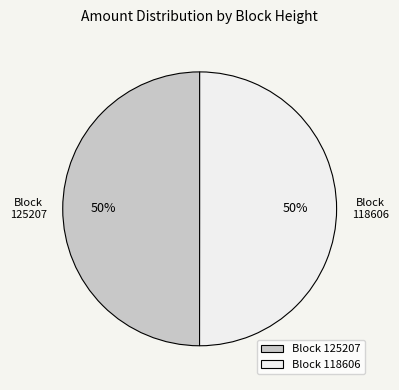

Approximately how many times larger is the value at 118606 compared to 125207?

1.0